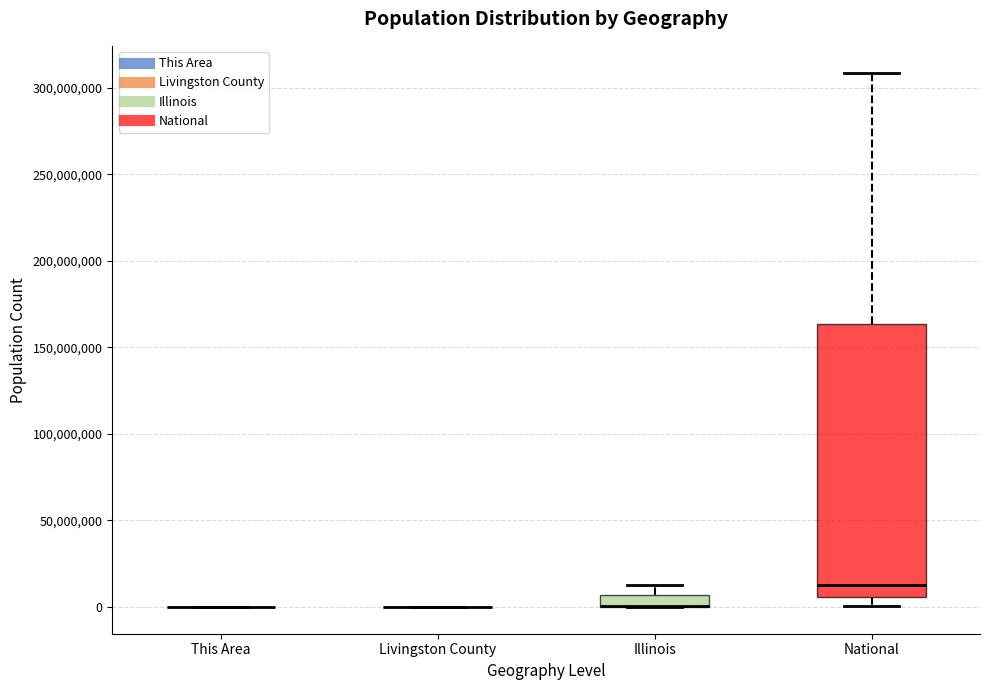

Comparing the boxes themselves (not the whiskers), which one is the tallest?

National